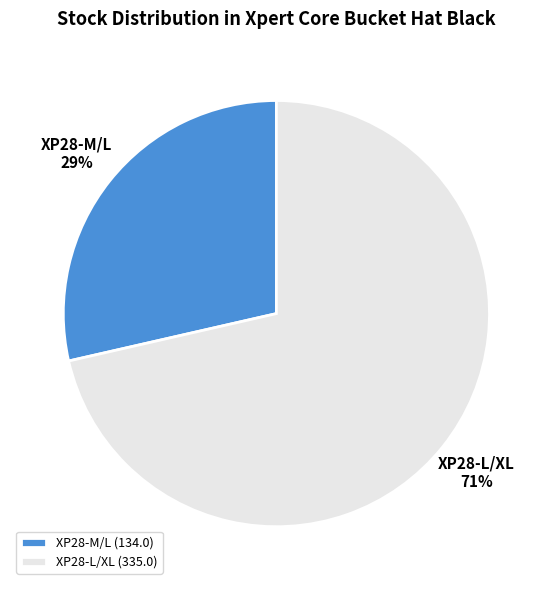

What is the smallest slice in the pie chart?

XP28-M/L